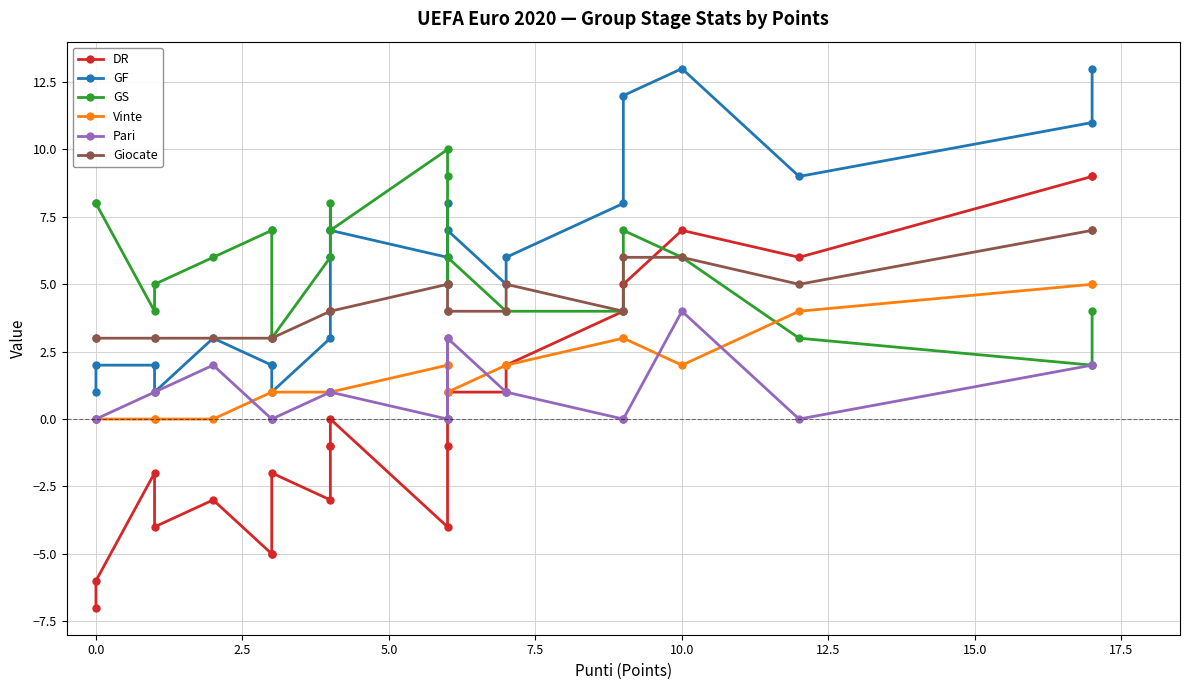

What is the average value of the Vinte series?

2